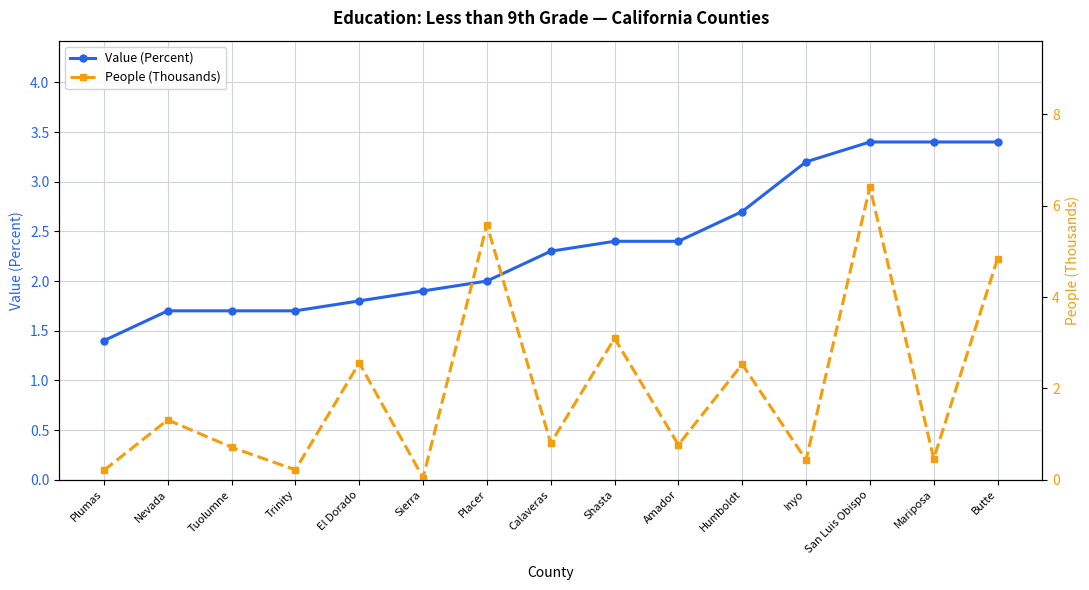

Where do People (Thousands) and Value (Percent) first cross each other?

Trinity and El Dorado